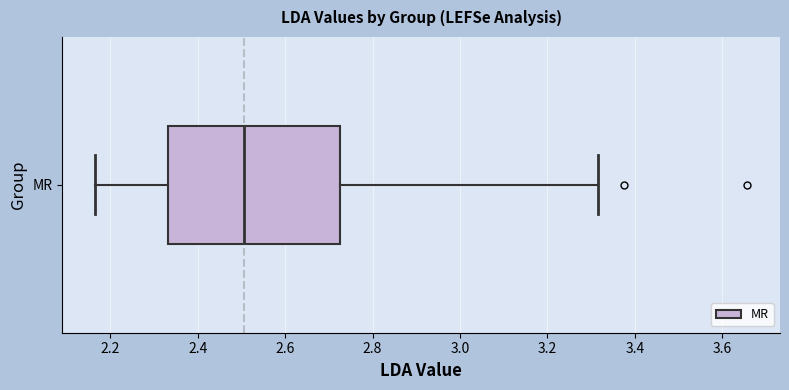

Read this box plot against the x-axis: the position of the median line, the range covered by the box, and the ends of both whiskers. The values are not printed on the chart, so give them approximately, as read against the axis.

median 2.50, box 2.34 to 2.72, whiskers 2.16 to 3.32